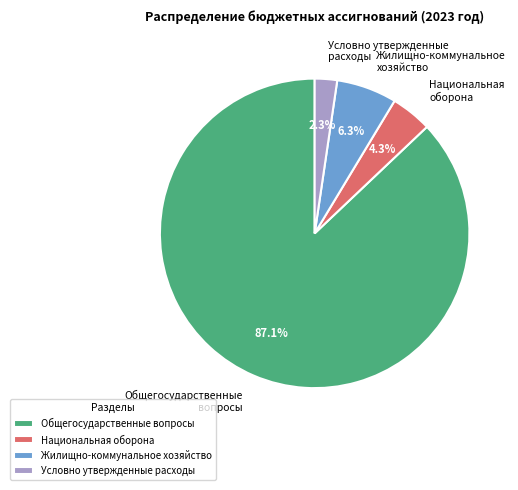

Approximately how many times larger is the value at Общегосударственные вопросы compared to Жилищно-коммунальное хозяйство?

13.8